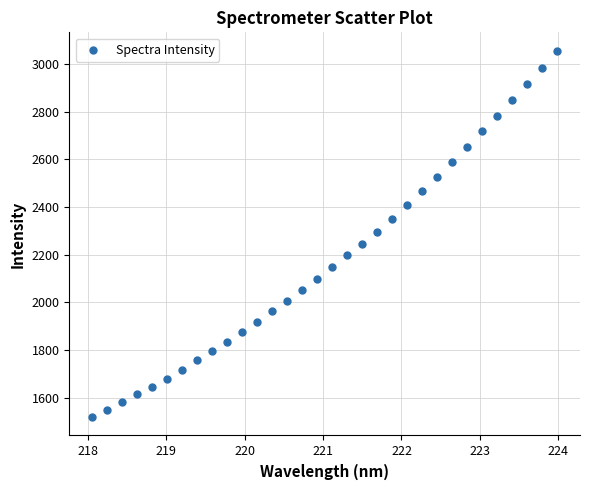

What is the range of X values (max minus min)?

5.9